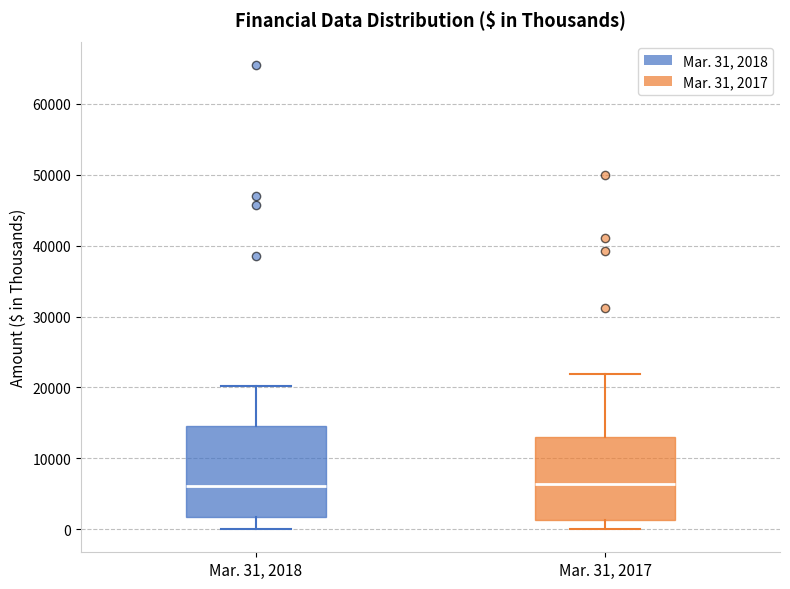

Where does the median line of the box for Mar. 31, 2017 sit on the y-axis? The values are not printed on the chart, so give them approximately, as read against the axis.

6000